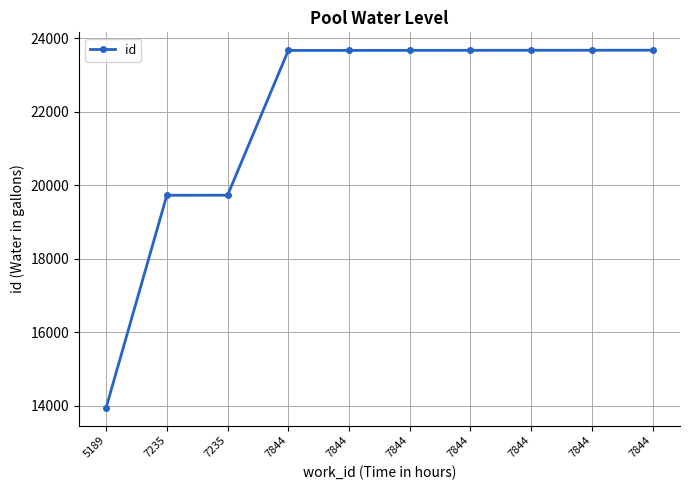

How many categories are shown in the chart?

10